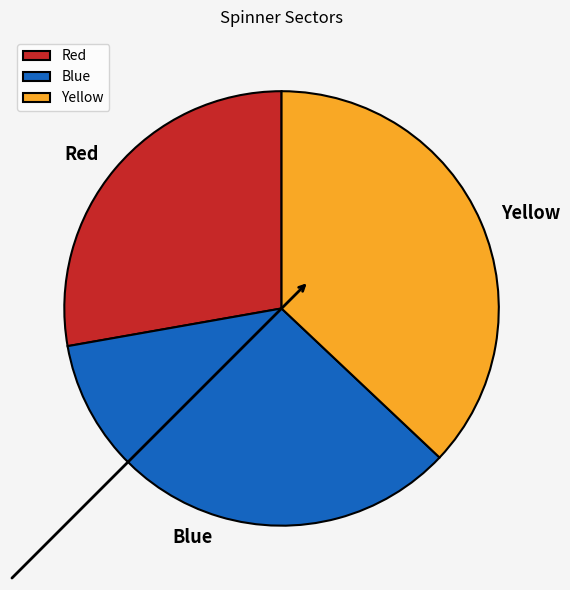

Is it true that Red is 21% of the pie?

False